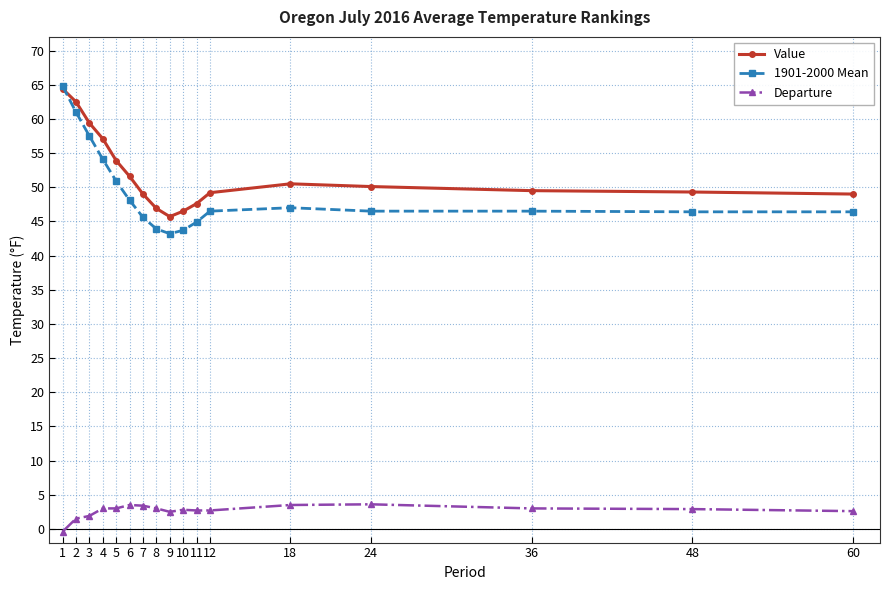

What are all the series names shown in the legend?

Value, 1901-2000 Mean, Departure